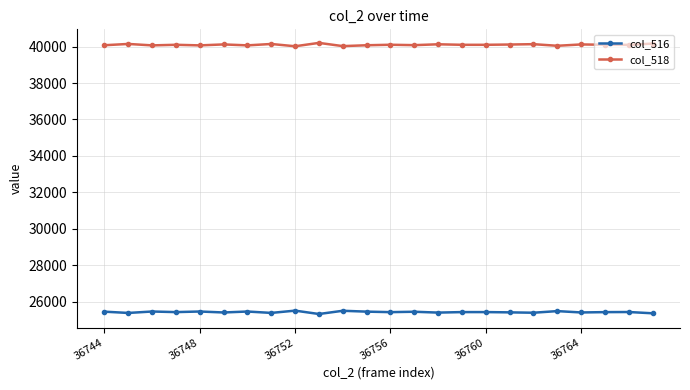

Rank the series by their maximum value, from lowest to highest.

col_516, col_518